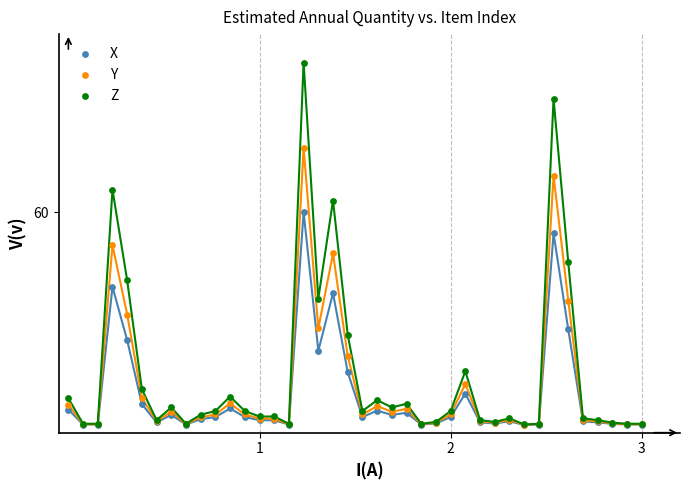

What are all the series names shown in the legend?

X, Y, Z